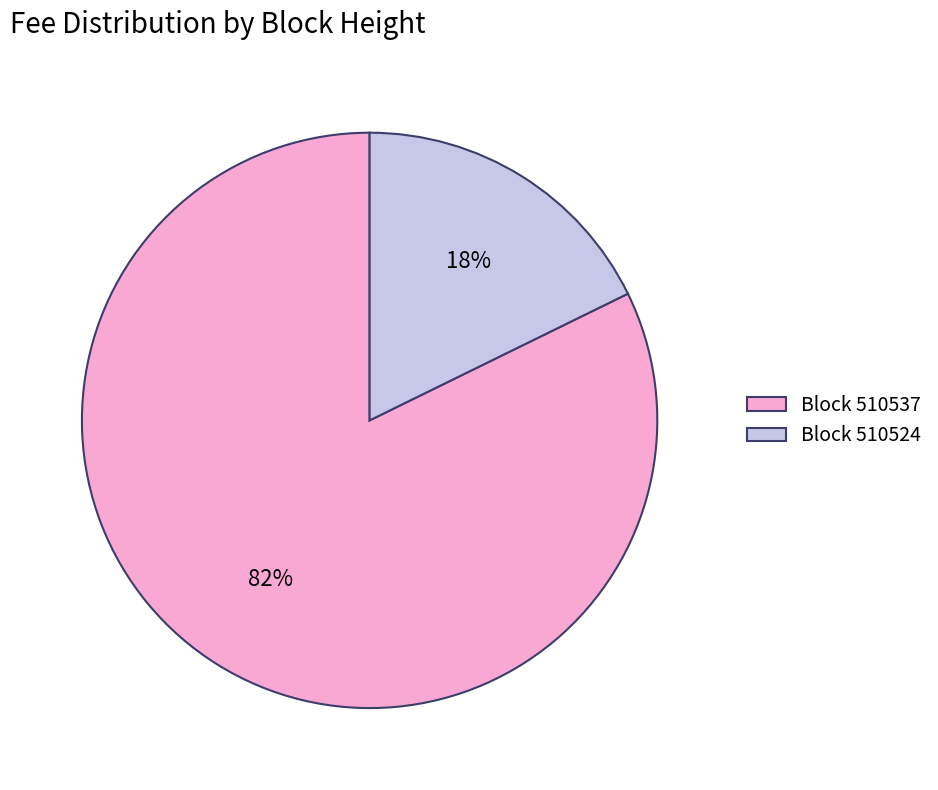

Do Block 510524 and Block 510537 together represent more than half of the pie?

Yes